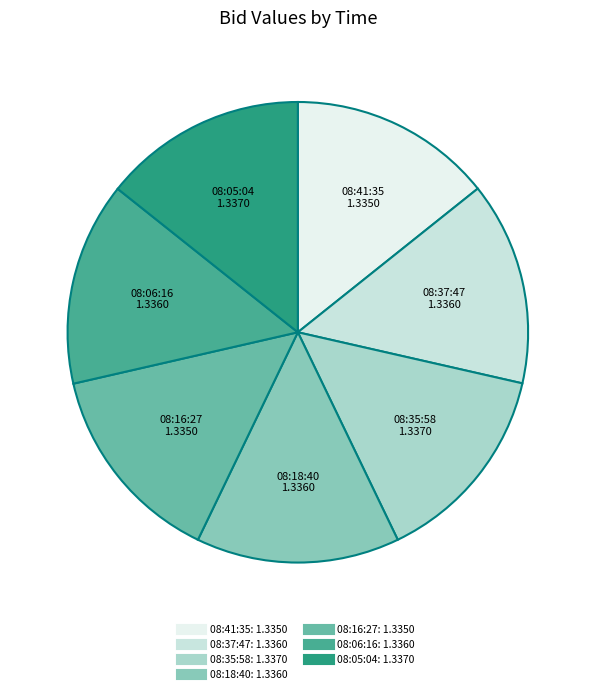

Which category has the biggest portion of the pie?

08:35:58.942